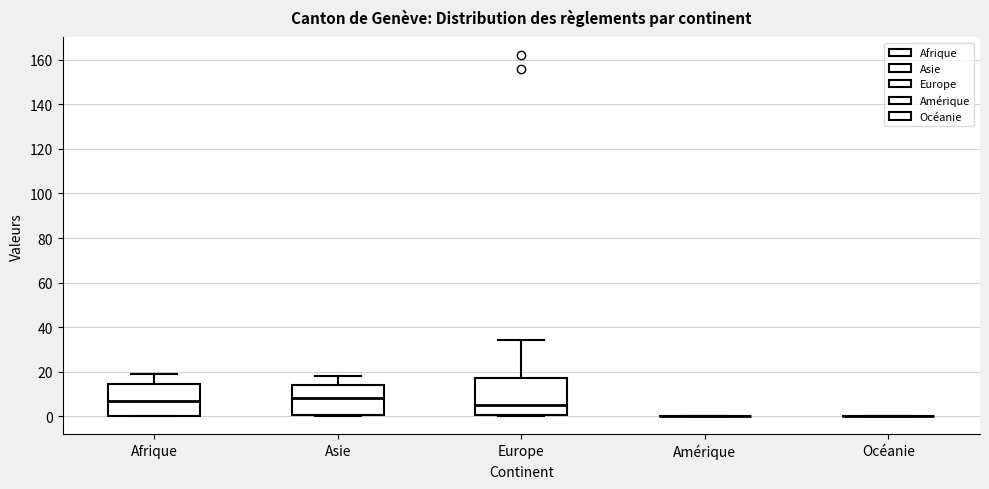

Reading left to right, read every box against the y-axis: the position of its median line, the range the box covers, and the ends of its whiskers. The values are not printed on the chart, so give them approximately, as read against the axis.

Afrique: median 8, box 0 to 14, whiskers 0 to 20
Asie: median 8, box 0 to 14, whiskers 0 to 18
Europe: median 6, box 0 to 18, whiskers 0 to 34
Amérique: box collapsed to a line at 0, whiskers 0 to 0
Océanie: box collapsed to a line at 0, whiskers 0 to 0